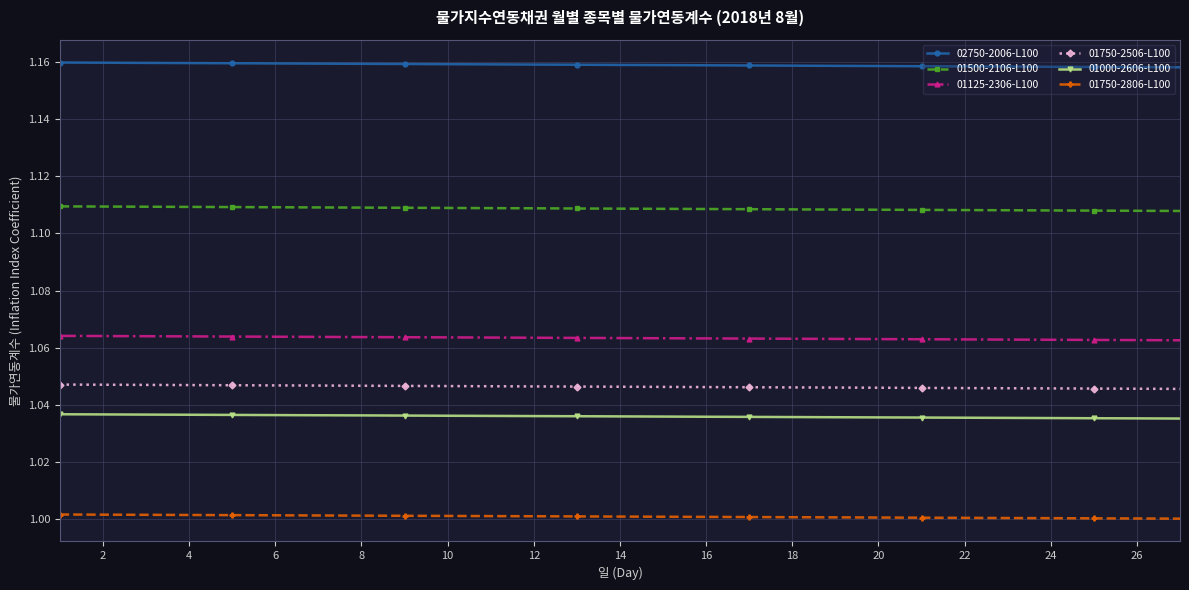

True or false: 01750-2806-L100 and 02750-2006-L100 intersect in this chart.

False